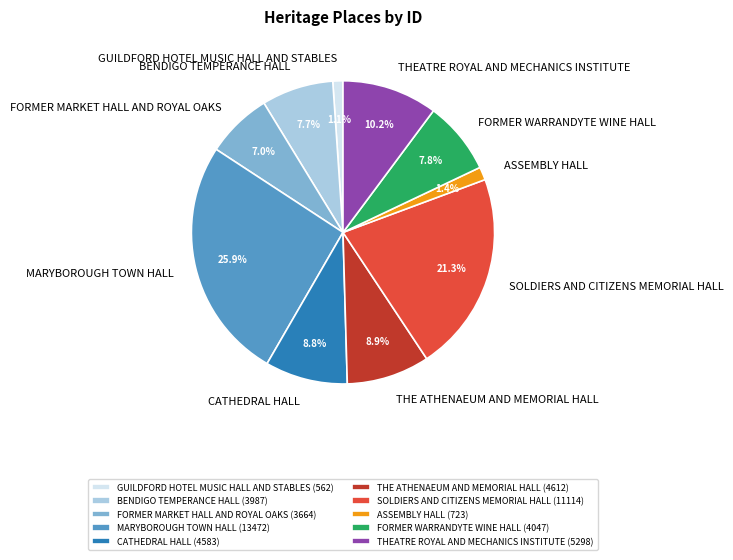

Do BENDIGO TEMPERANCE HALL and CATHEDRAL HALL together represent more than half of the pie?

No